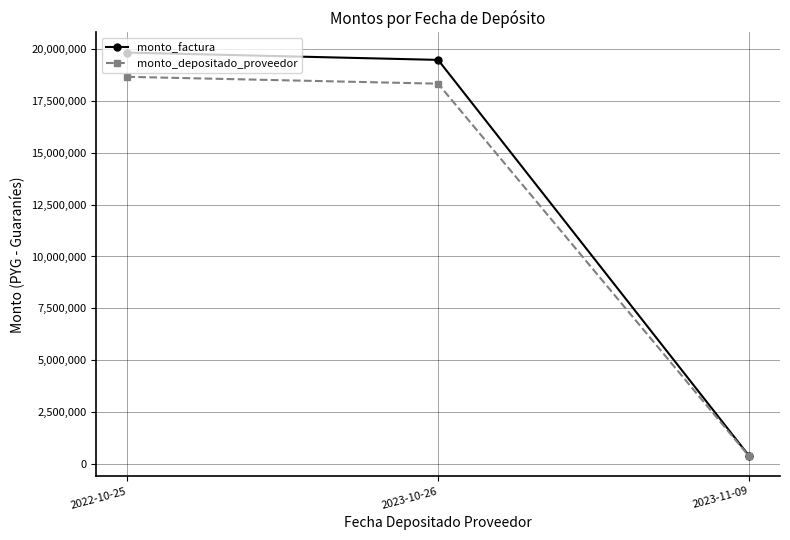

Reading left to right, extract all data points from this chart.

monto_factura: 2022-10-25=19845507	2023-10-26=19493000	2023-11-09=386179
monto_depositado_proveedor: 2022-10-25=18675524	2023-10-26=18343799	2023-11-09=363413